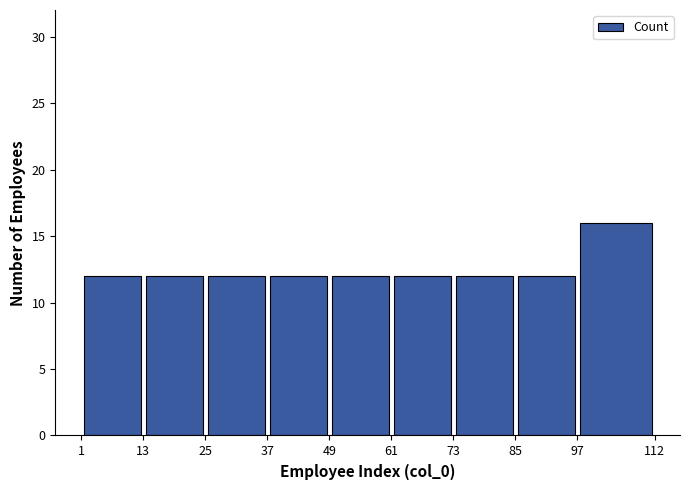

What is the height of the bar covering 1 to 13 on the x-axis? The values are not printed on the chart, so give them approximately, as read against the axis.

12